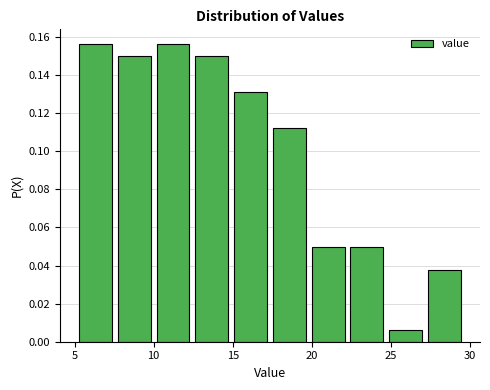

What is the height of the bar covering 24.70 to 27.15 on the x-axis? Neither the bar edges nor the heights are printed on the chart, so give them approximately, as read against the axes.

0.006